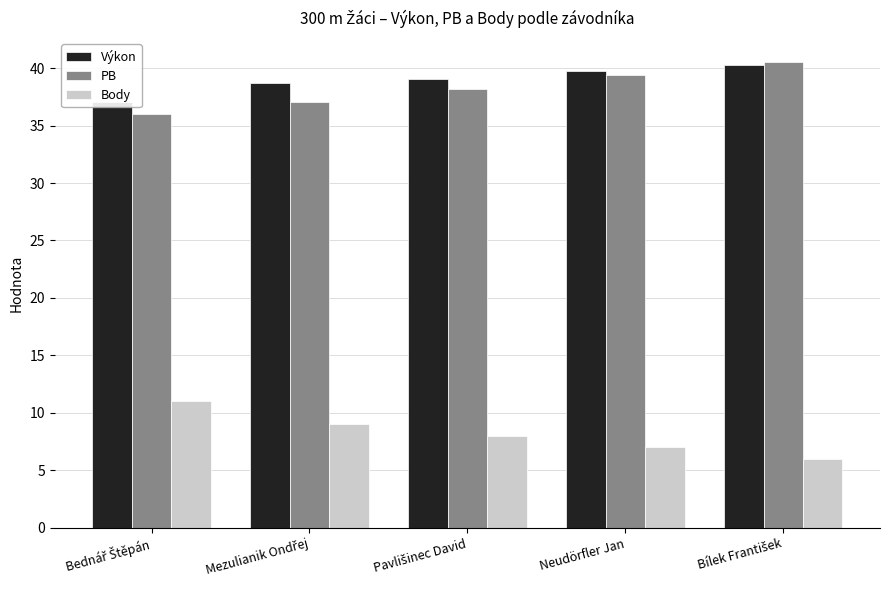

What is the smallest value displayed?

6.0